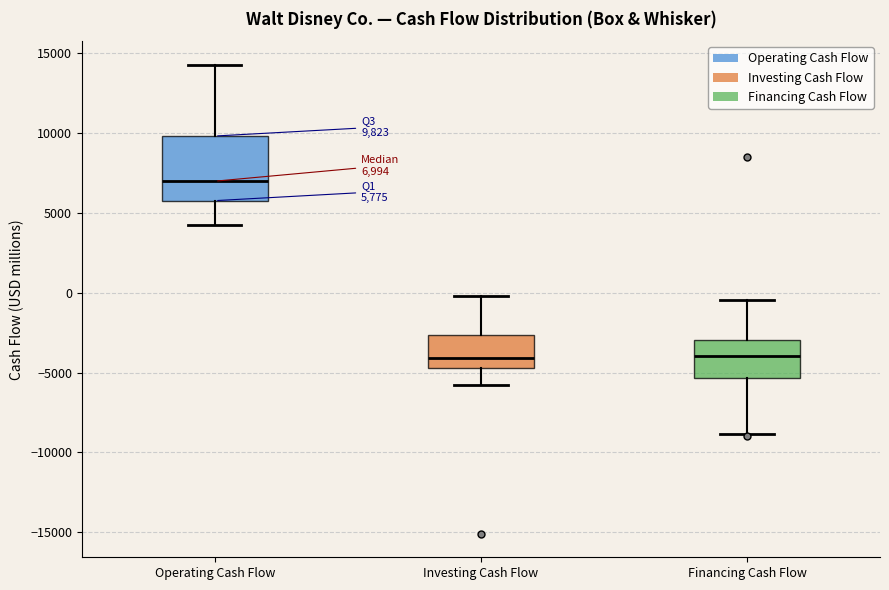

Comparing the boxes themselves (not the whiskers), which one is the tallest?

Operating Cash Flow